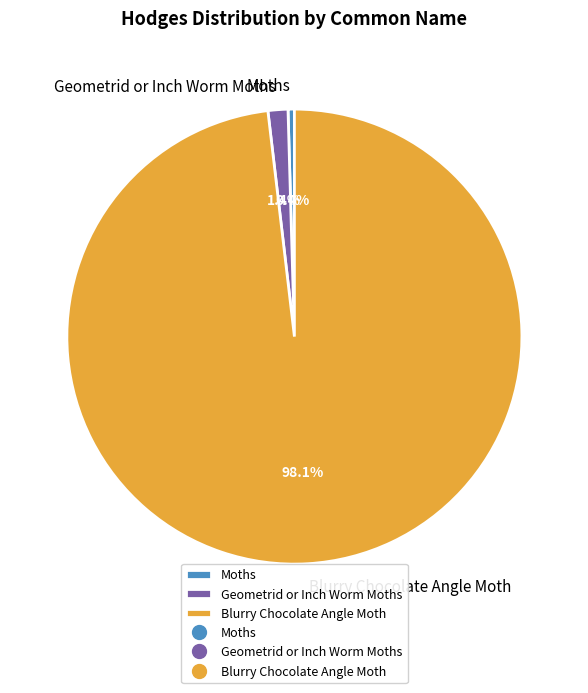

Between Geometrid or Inch Worm Moths and Blurry Chocolate Angle Moth, which is larger?

Blurry Chocolate Angle Moth